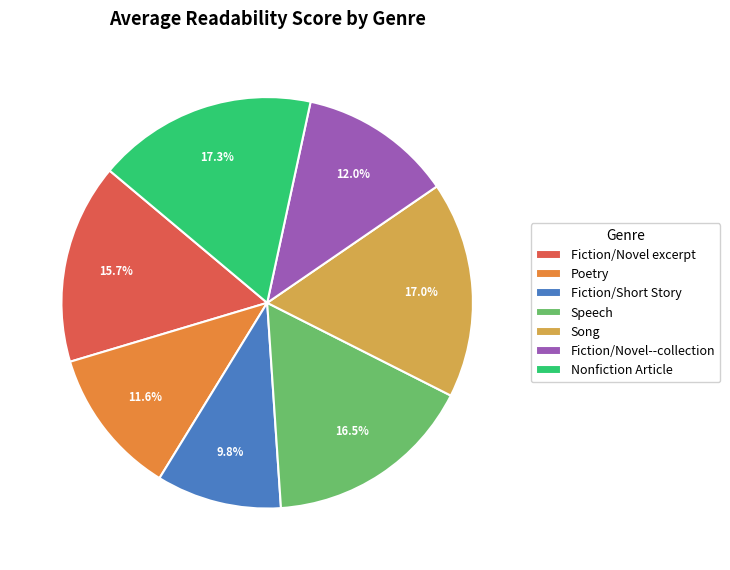

Which slice is the smallest?

Fiction/Short Story